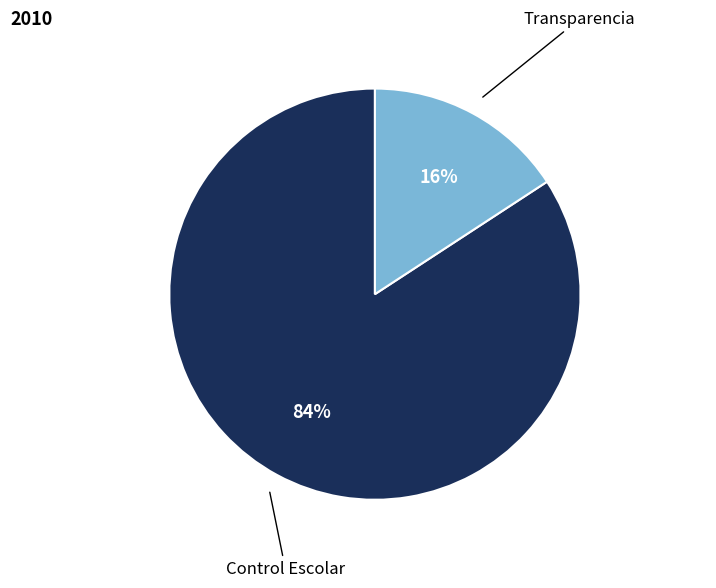

How many slices are in this pie chart?

2